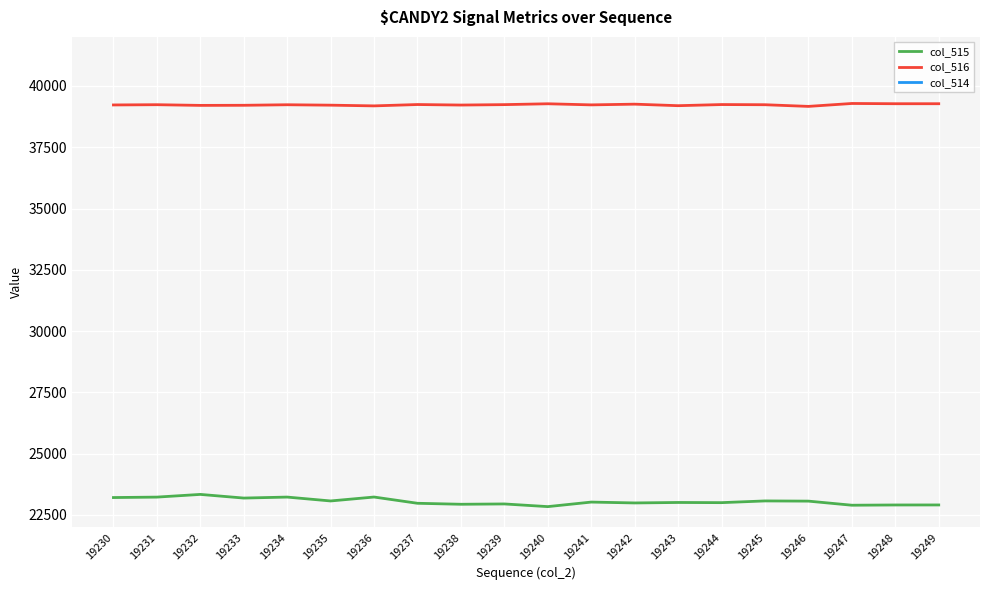

At which label does col_514 first exceed 3288?

19237